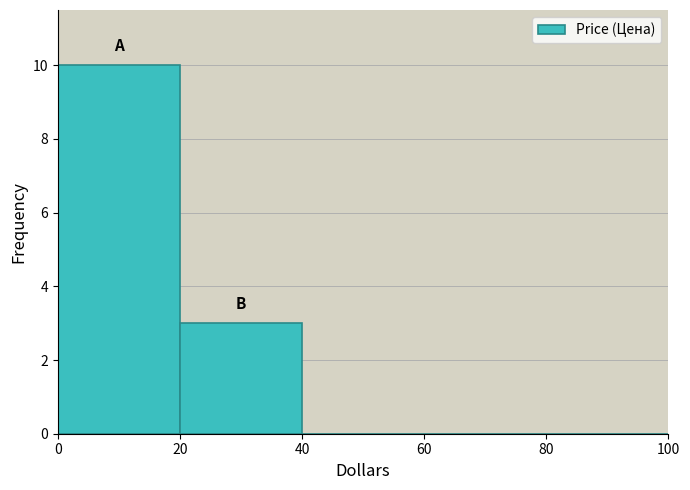

Reading left to right, transcribe this chart: for each bar, give the range it covers on the x-axis and its height. The values are not printed on the chart, so give them approximately, as read against the axis.

0 to 20: 10
20 to 40: 3
40 to 60: 0
60 to 80: 0
80 to 100: 0